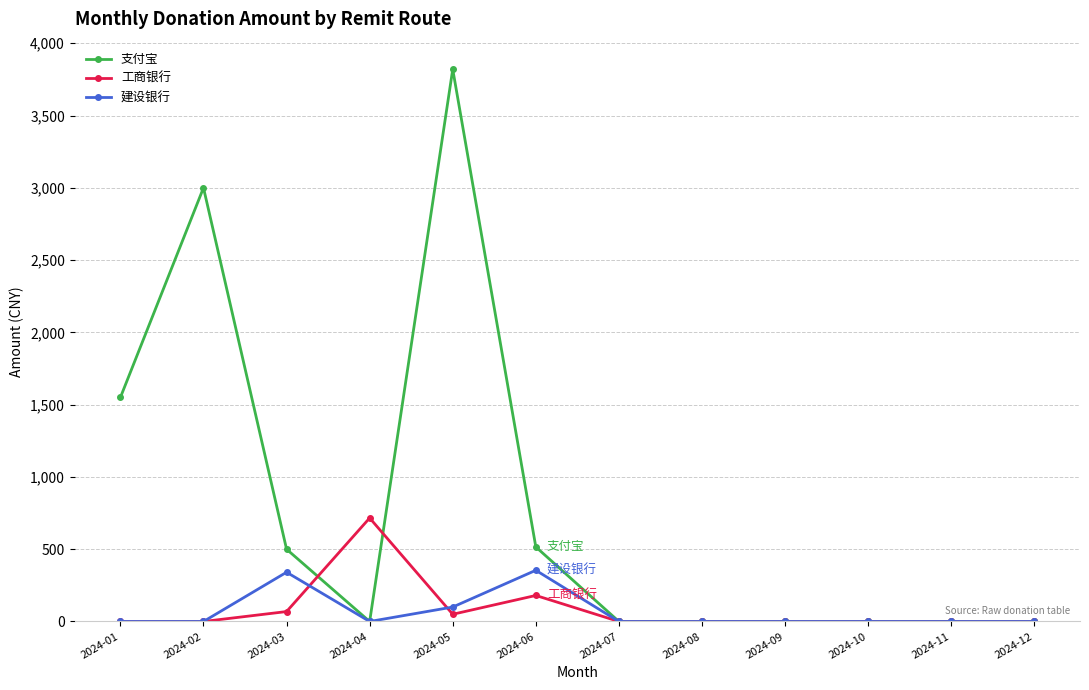

Where is the first local maximum for 支付宝?

2024-02